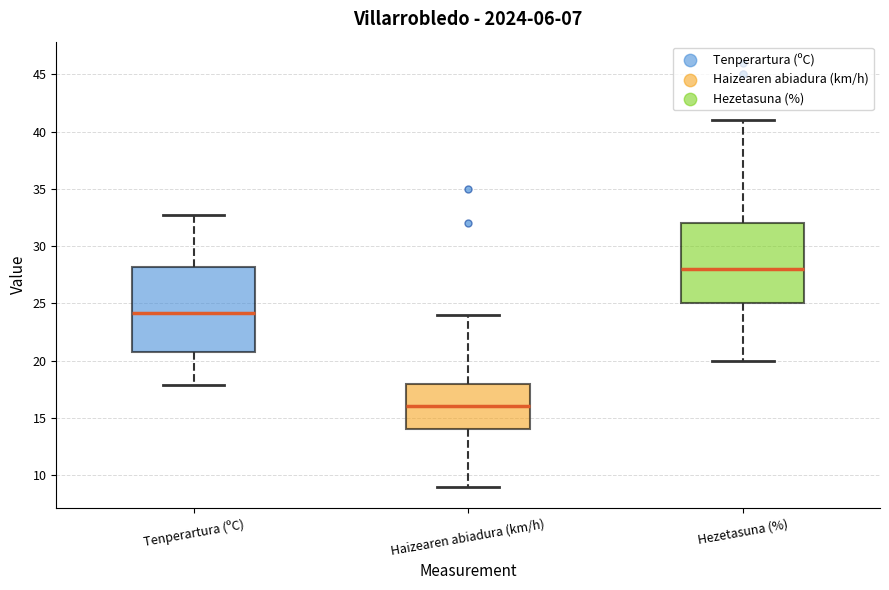

Which box has the highest median line?

Hezetasuna (%)